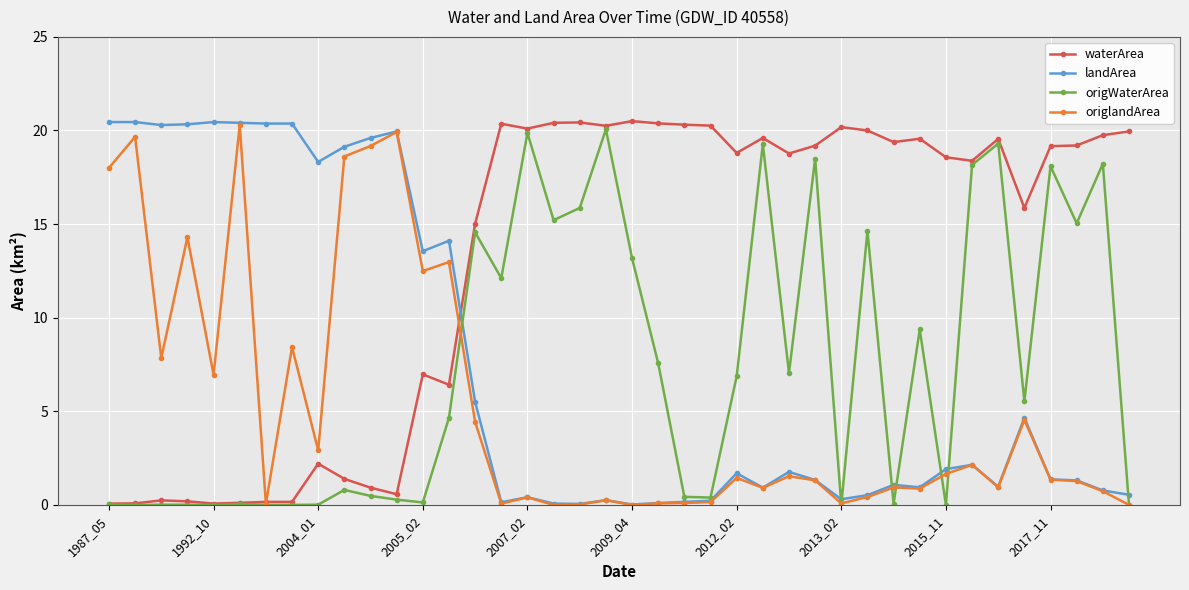

After their last crossing, which series has the higher values: landArea or waterArea?

waterArea